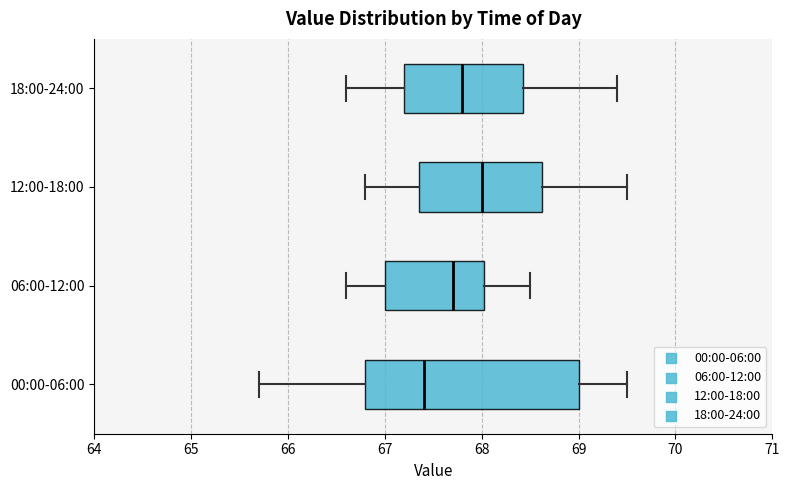

Reading bottom to top, transcribe this box plot: for each box, give where its median line is, the range the box spans, and where its two whiskers end, as read against the x-axis. The values are not printed on the chart, so give them approximately, as read against the axis.

00:00-06:00: median 67.4, box 66.8 to 69.0, whiskers 65.7 to 69.5
06:00-12:00: median 67.7, box 67.0 to 68.0, whiskers 66.6 to 68.5
12:00-18:00: median 68.0, box 67.4 to 68.6, whiskers 66.8 to 69.5
18:00-24:00: median 67.8, box 67.2 to 68.4, whiskers 66.6 to 69.4